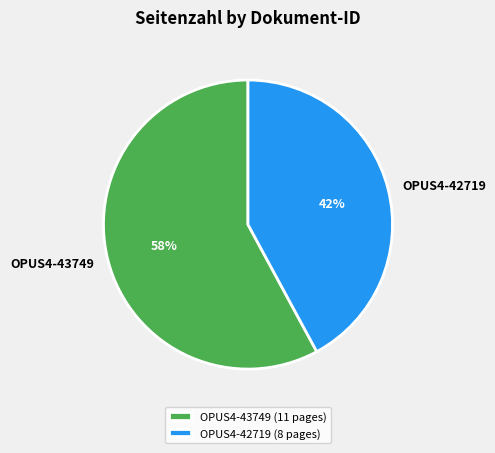

Is OPUS4-42719 the majority of the pie?

No